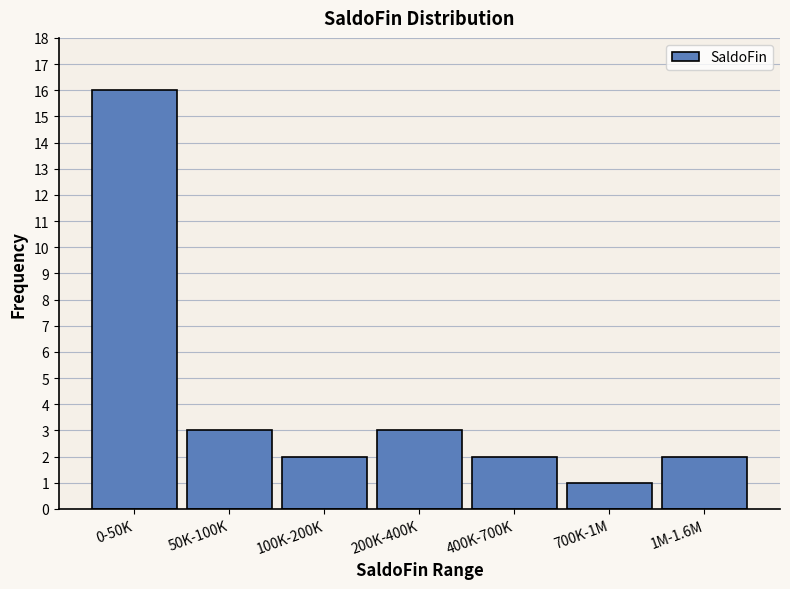

Reading left to right, extract all data points from this chart.

16	3	2	3	2	1	2